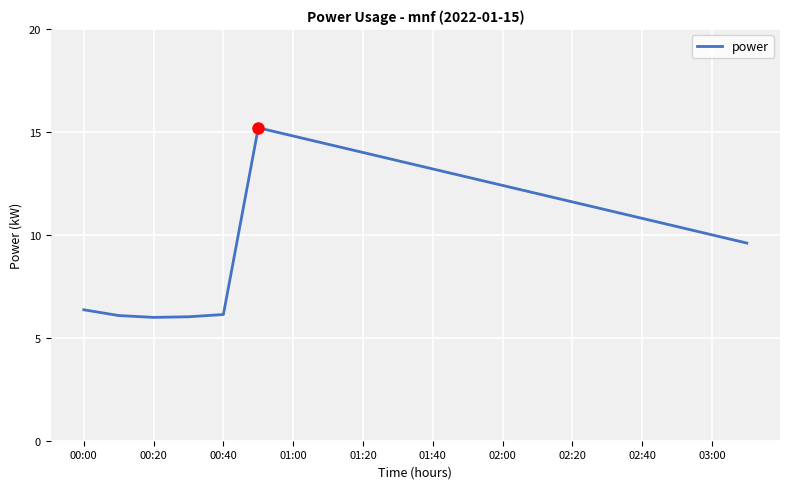

What is the maximum value shown in the chart?

15.2